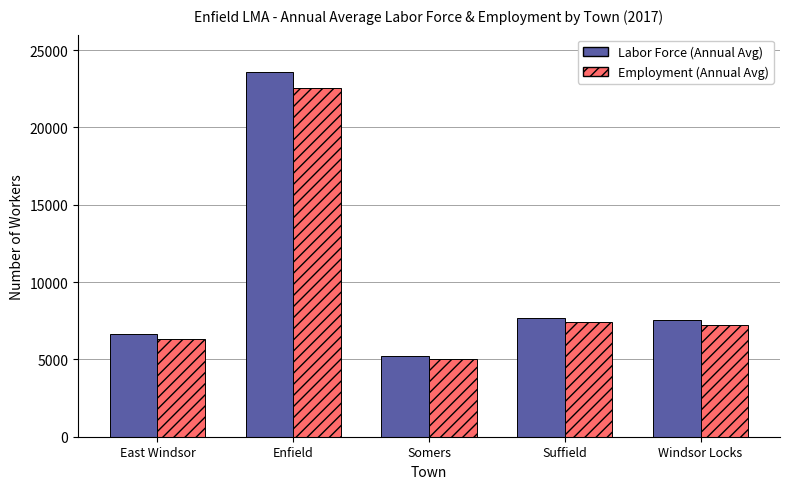

Is it true that Labor Force (Annual Avg) equals 10627 at Windsor Locks?

False